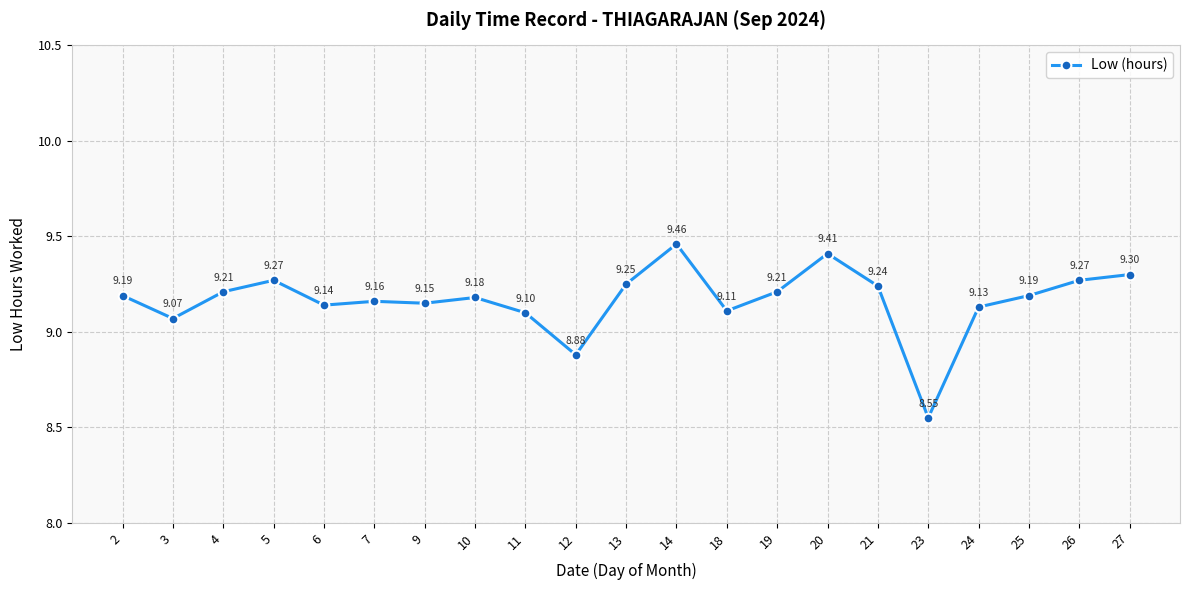

What is the change in value from 12 to 20?

+0.5